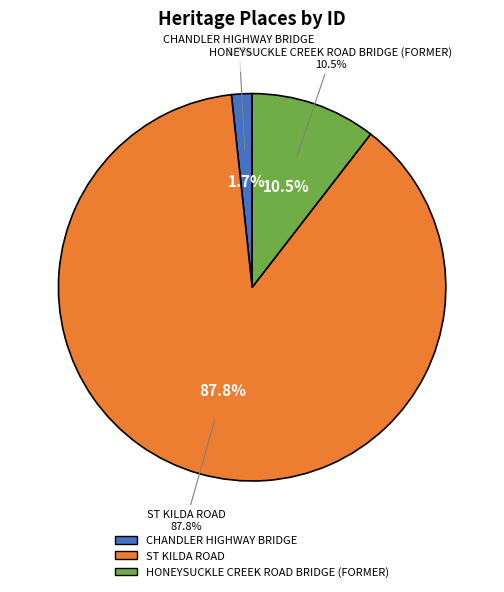

Count the number of slices in the pie.

3